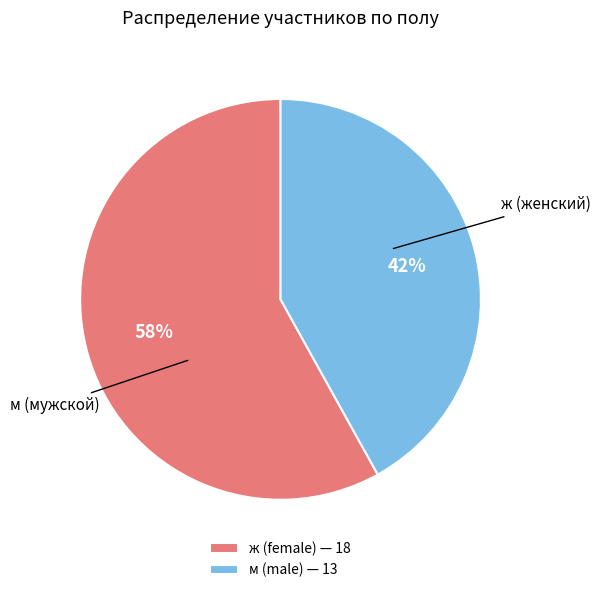

The ж slice represents 69% of the pie. True or false?

False